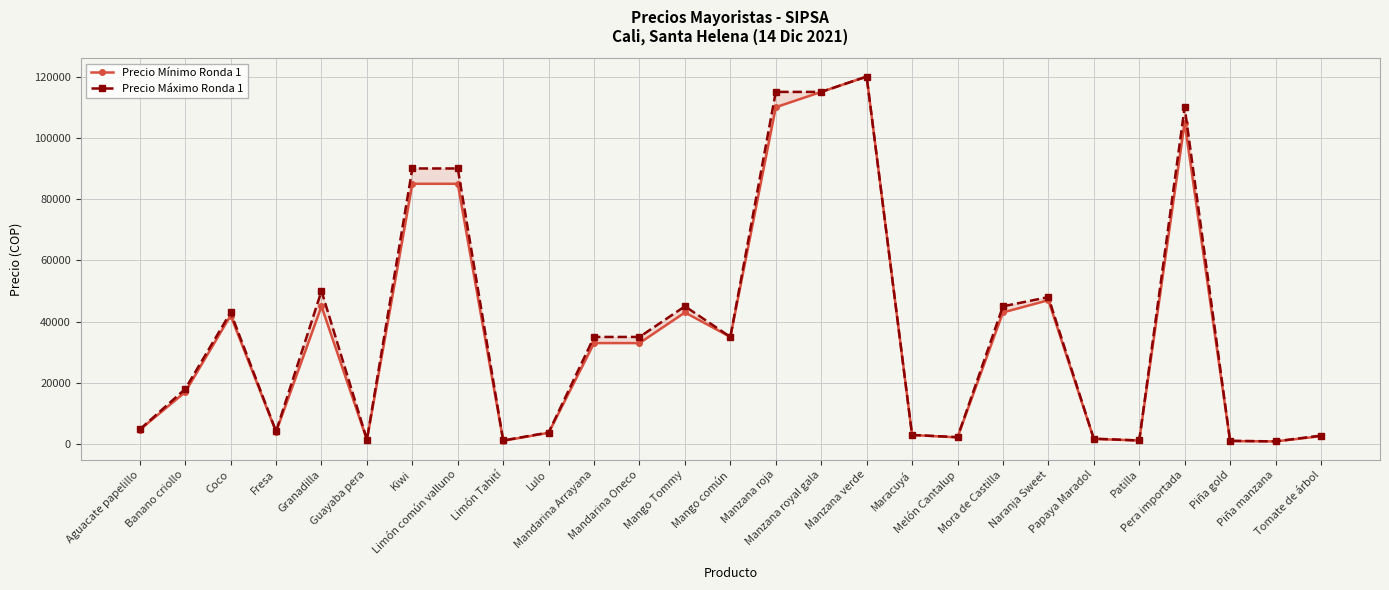

Rank the series by their average value, from lowest to highest.

Precio Mínimo Ronda 1, Precio Máximo Ronda 1